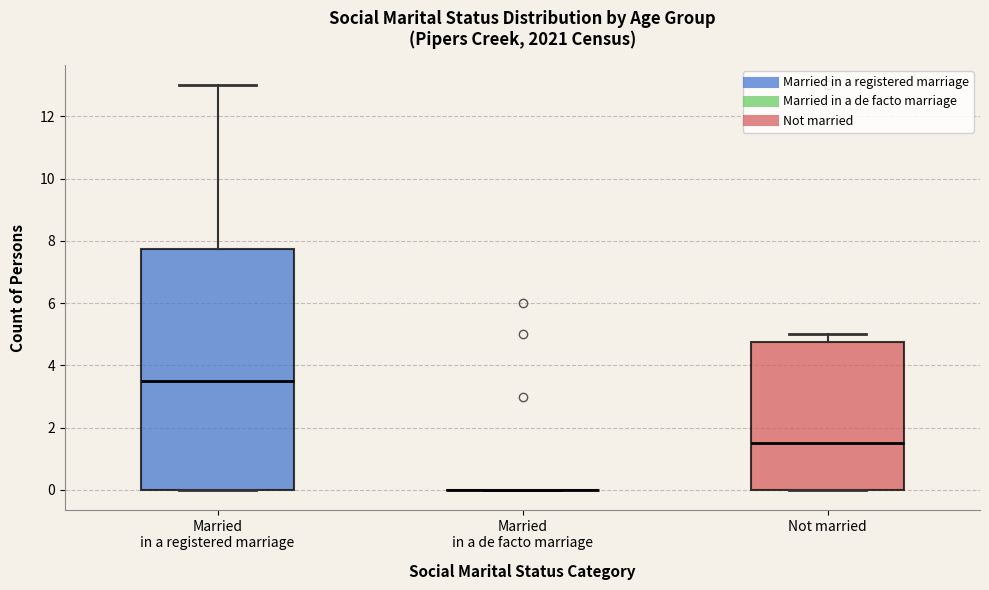

Reading left to right, read every box against the y-axis: the position of its median line, the range the box covers, and the ends of its whiskers. The values are not printed on the chart, so give them approximately, as read against the axis.

Married in a registered marriage: median 3.6, box 0.0 to 7.8, whiskers 0.0 to 13.0
Married in a de facto marriage: box collapsed to a line at 0.0, whiskers 0.0 to 0.0
Not married: median 1.6, box 0.0 to 4.8, whiskers 0.0 to 5.0